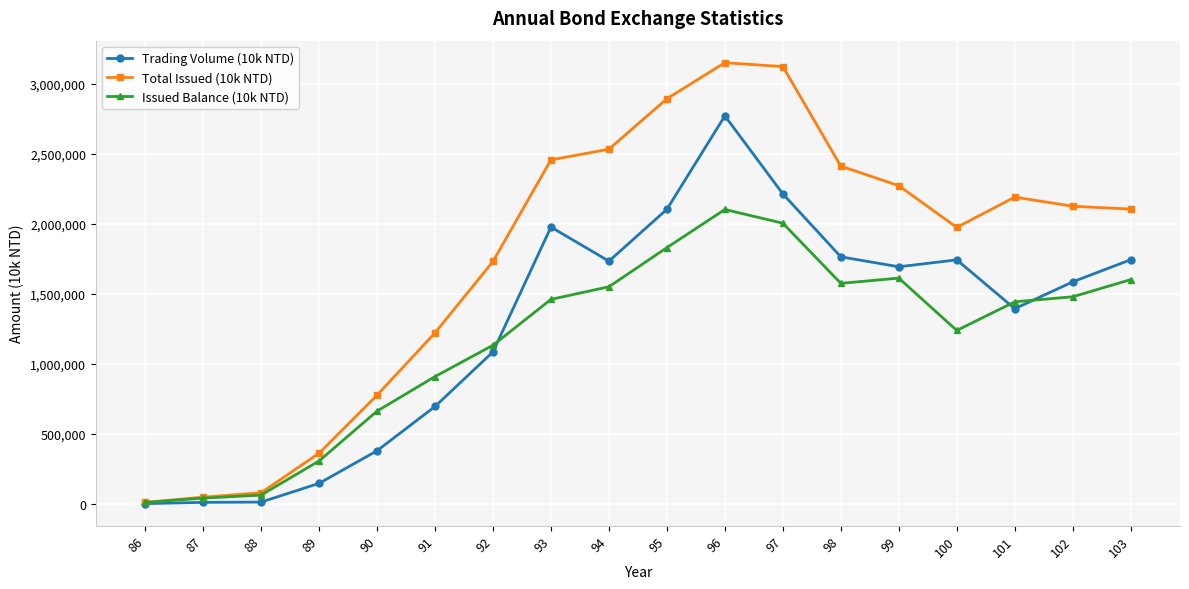

At how many categories does at least one series exceed 2381876?

6